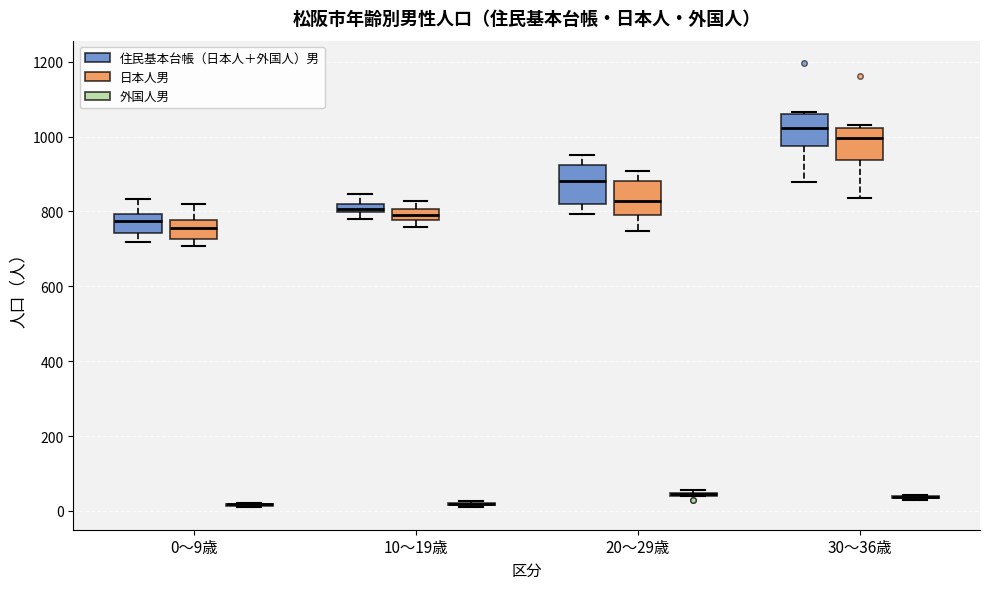

Where is the lower edge of the box for 20〜29歳 (日本人男) on the y-axis? The values are not printed on the chart, so give them approximately, as read against the axis.

780